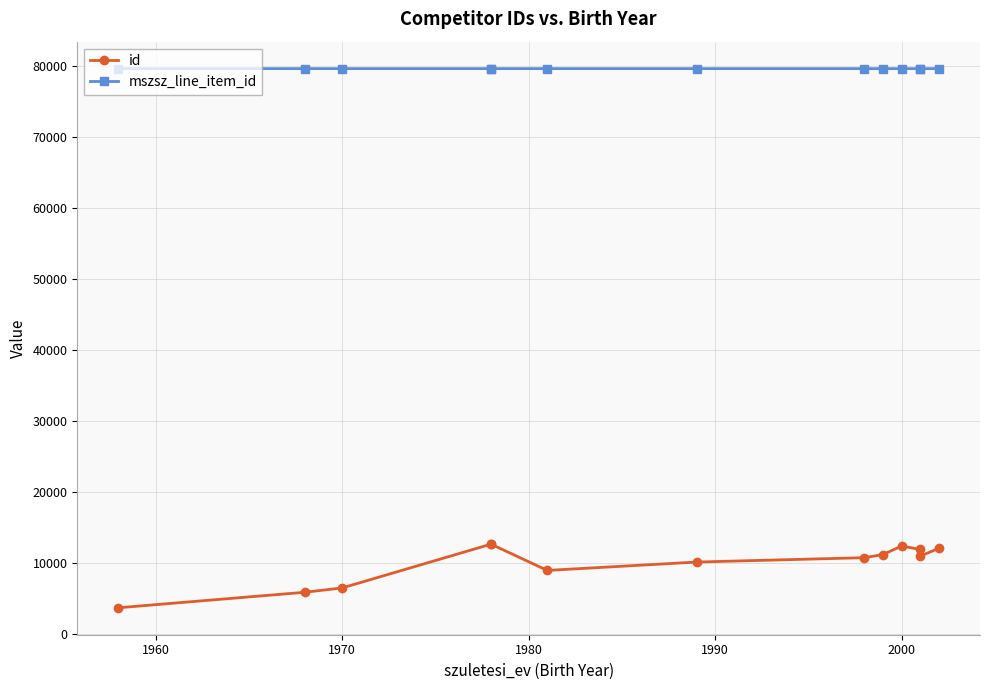

Which series has the largest range (max minus min)?

id